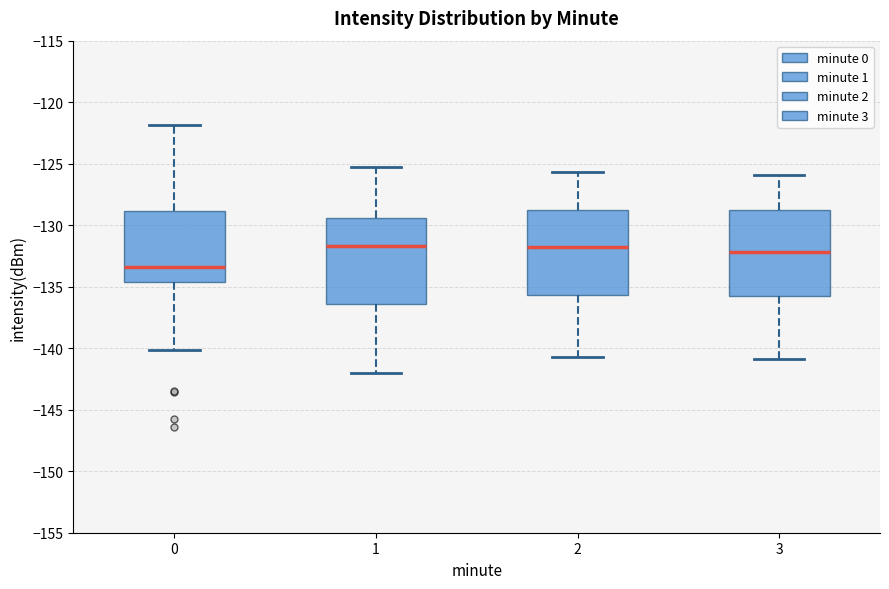

Reading left to right, transcribe this box plot: for each box, give where its median line is, the range the box spans, and where its two whiskers end, as read against the y-axis. The values are not printed on the chart, so give them approximately, as read against the axis.

0: median -133.5, box -134.5 to -129.0, whiskers -140.0 to -122.0
1: median -131.5, box -136.5 to -129.5, whiskers -142.0 to -125.5
2: median -132.0, box -135.5 to -129.0, whiskers -140.5 to -125.5
3: median -132.0, box -135.5 to -128.5, whiskers -141.0 to -126.0